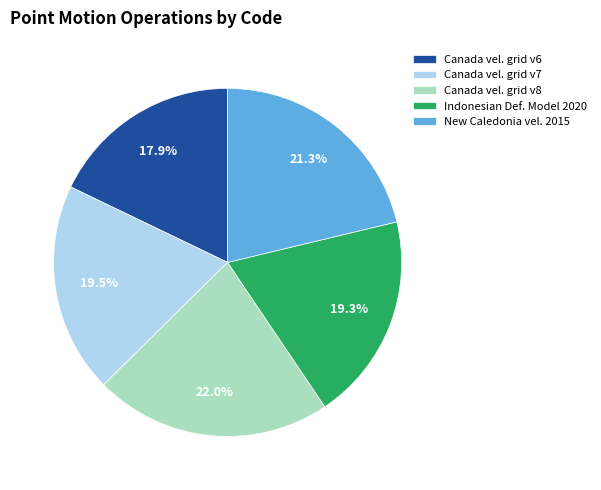

Approximately how many times larger is the value at Canada vel. grid v7 compared to Indonesian Def. Model 2020?

1.0